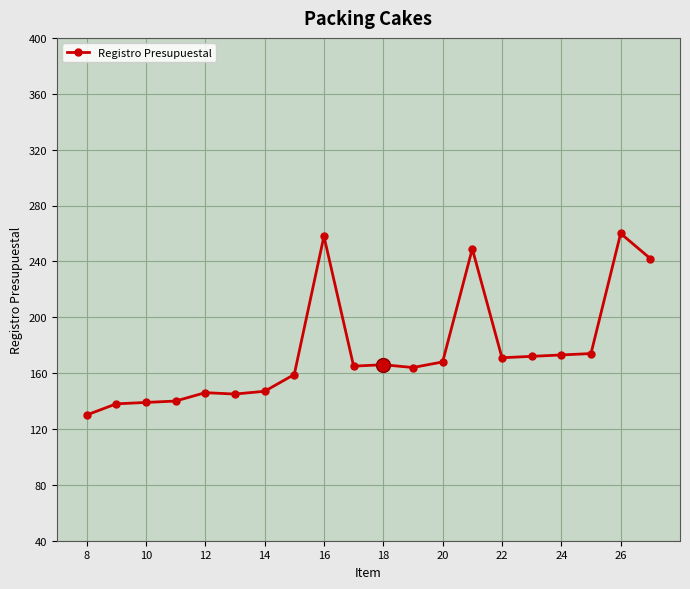

What is the value of the 10th point from the left?

165